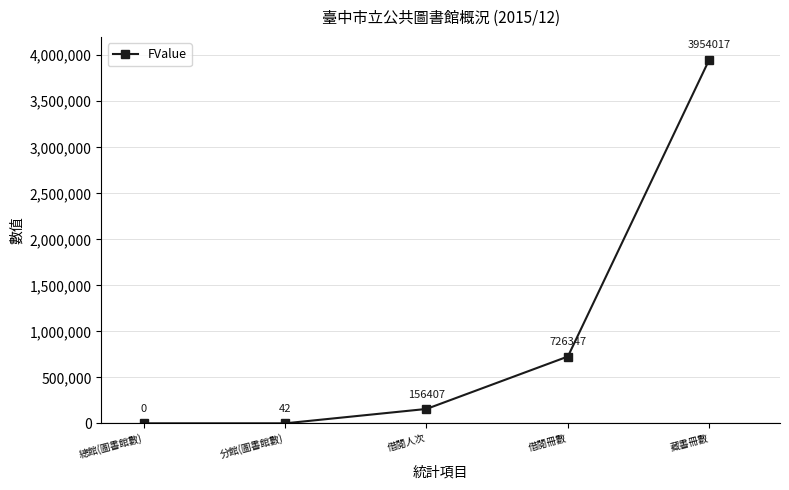

What is the difference between the maximum and minimum values?

3954017